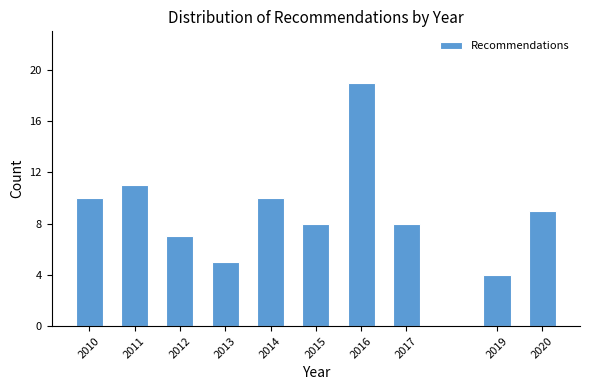

Reading left to right, transcribe all the data shown in this chart.

2010=10	2011=11	2012=7	2013=5	2014=10	2015=8	2016=19	2017=8	2019=4	2020=9